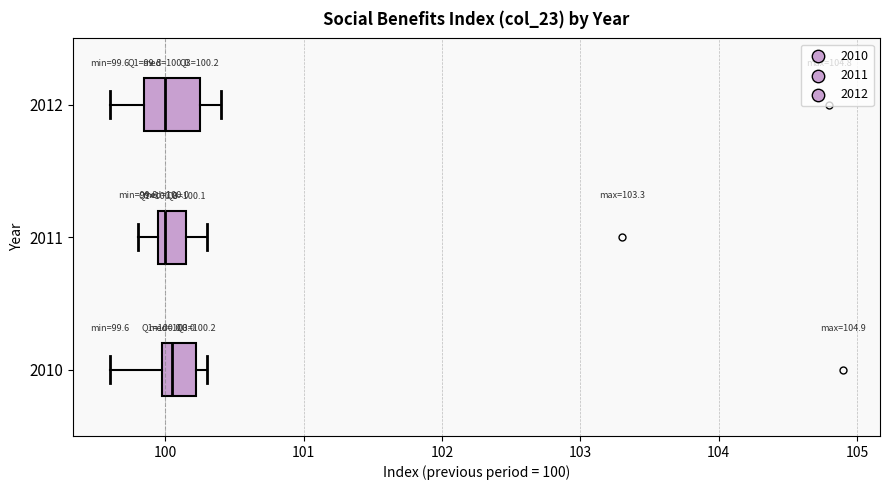

Which box is the widest, from its left edge to its right edge?

2012